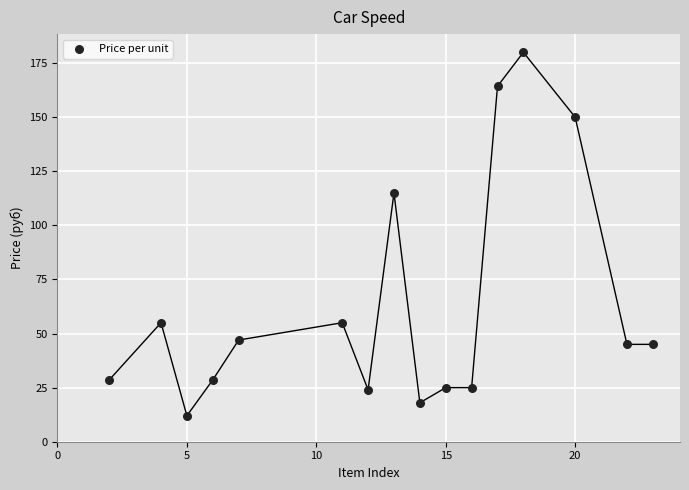

What Y value in the scatter plot is closest to 96?

115.0